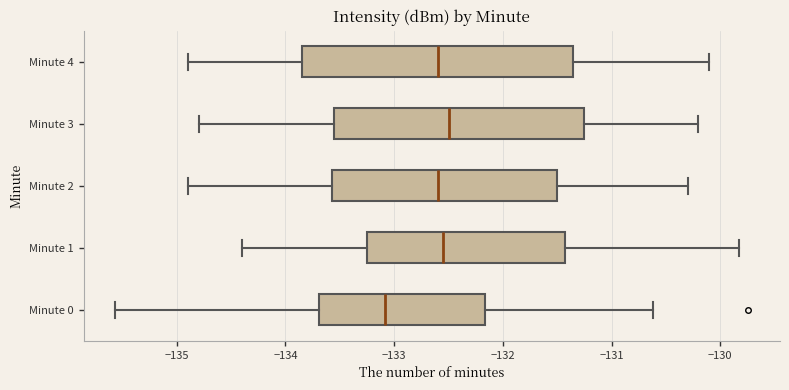

Where is the left edge of the box for Minute 3 on the x-axis? The values are not printed on the chart, so give them approximately, as read against the axis.

-133.5